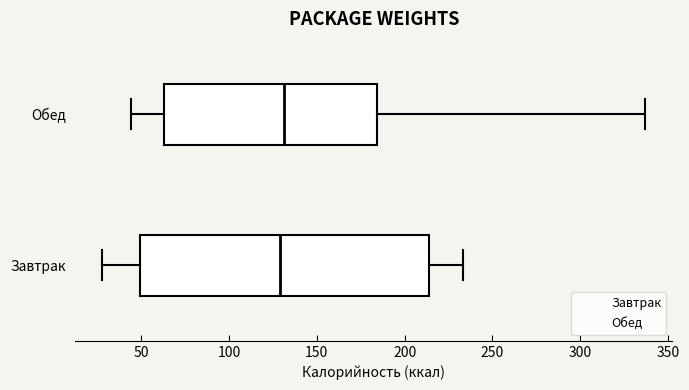

Where is the right edge of the box for Обед on the x-axis? The values are not printed on the chart, so give them approximately, as read against the axis.

185